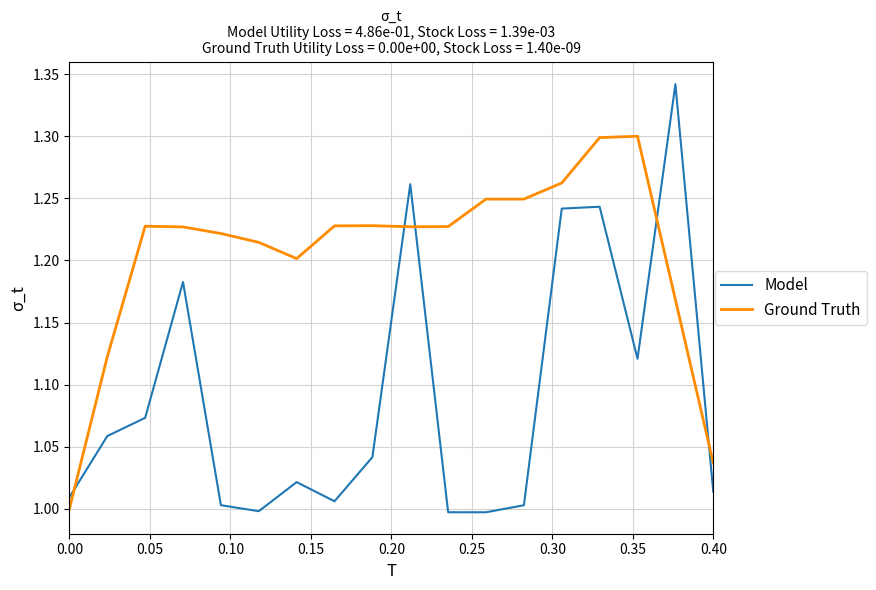

At how many categories does at least one series exceed 1?

18